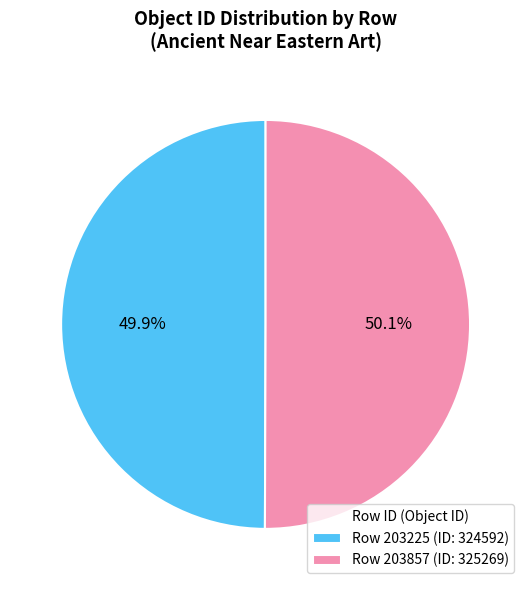

Is there a majority slice in this chart?

Yes